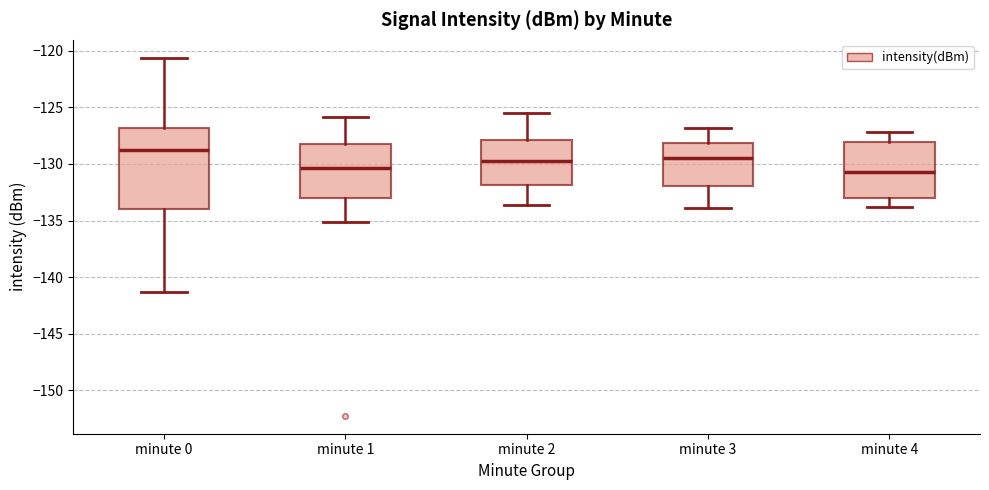

Reading left to right, transcribe this box plot: for each box, give where its median line is, the range the box spans, and where its two whiskers end, as read against the y-axis. The values are not printed on the chart, so give them approximately, as read against the axis.

minute 0: median -129.0, box -134.0 to -127.0, whiskers -141.5 to -120.5
minute 1: median -130.5, box -133.0 to -128.0, whiskers -135.0 to -126.0
minute 2: median -129.5, box -132.0 to -128.0, whiskers -133.5 to -125.5
minute 3: median -129.5, box -132.0 to -128.0, whiskers -134.0 to -127.0
minute 4: median -130.5, box -133.0 to -128.0, whiskers -134.0 to -127.0